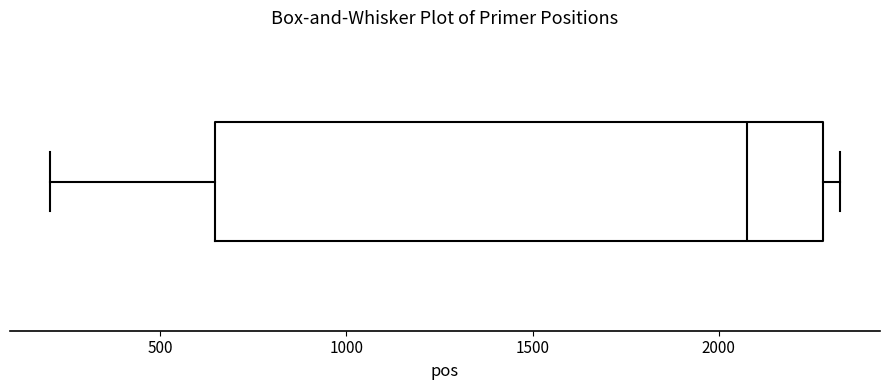

Where is the left edge of the box on the x-axis? The values are not printed on the chart, so give them approximately, as read against the axis.

650